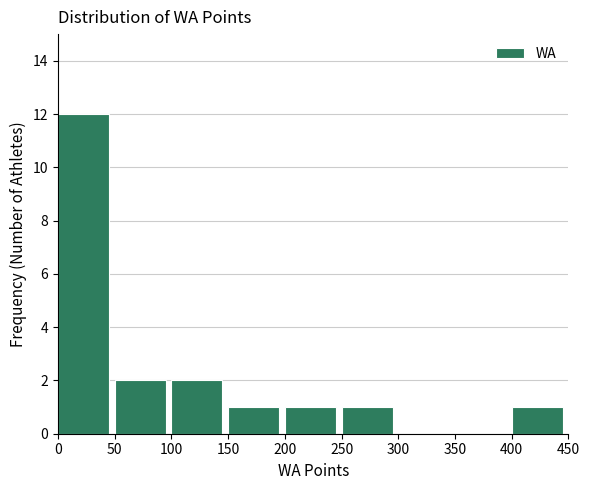

How tall is the bar that spans 100 to 150 on the x-axis? The values are not printed on the chart, so give them approximately, as read against the axis.

2